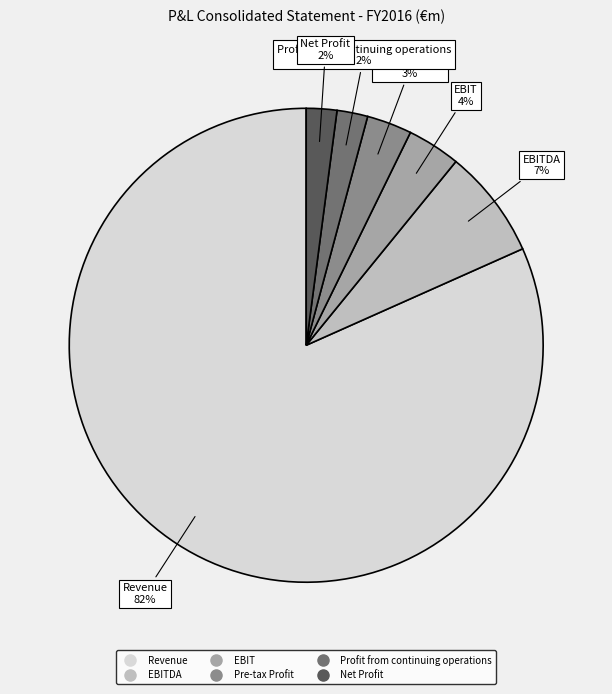

Does any single category account for the majority?

Yes